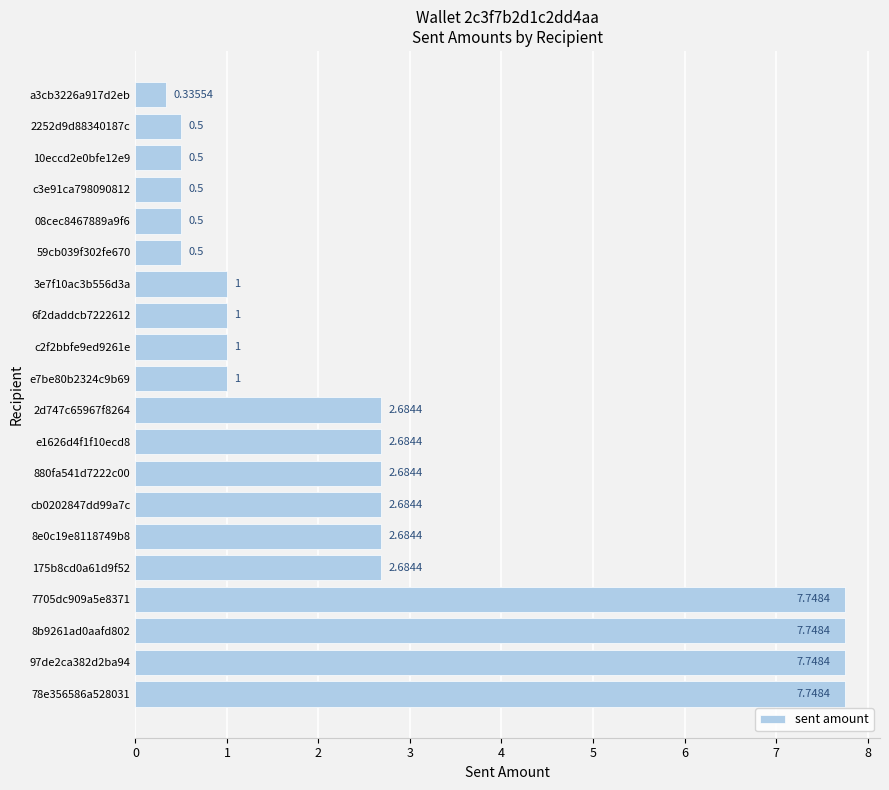

What is the change in value from 8e0c19e8118749b8 to c2f2bbfe9ed9261e?

-1.7